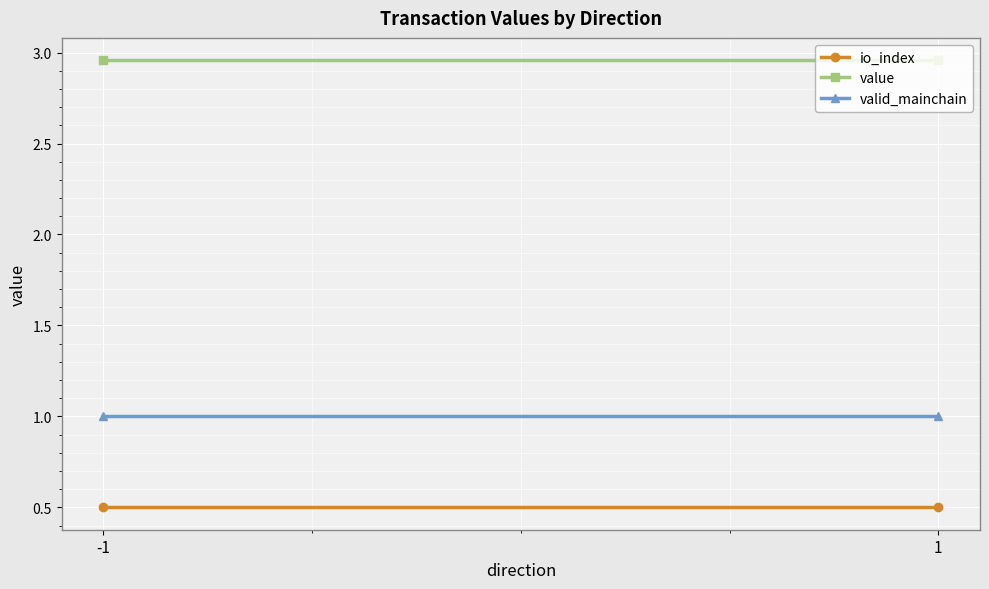

The io_index series shows 0.2 at -1. True or false?

False